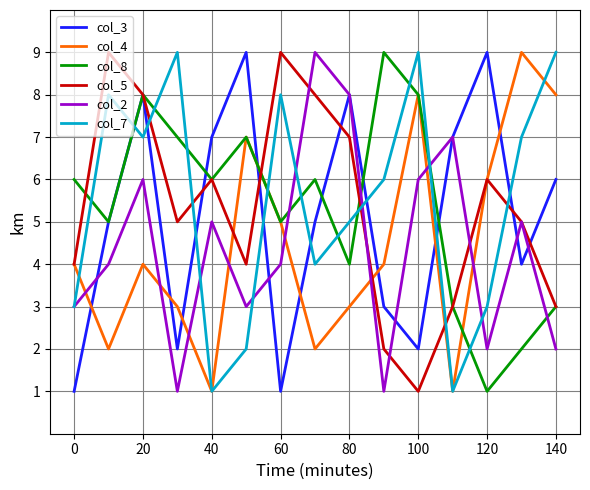

Reading left to right, what are all the values shown in this chart?

col_3: 1	5	8	2	7	9	1	5	8	3	2	7	9	4	6
col_4: 4	2	4	3	1	7	5	2	3	4	8	1	6	9	8
col_8: 6	5	8	7	6	7	5	6	4	9	8	3	1	2	3
col_5: 4	9	8	5	6	4	9	8	7	2	1	3	6	5	3
col_2: 3	4	6	1	5	3	4	9	8	1	6	7	2	5	2
col_7: 3	8	7	9	1	2	8	4	5	6	9	1	3	7	9